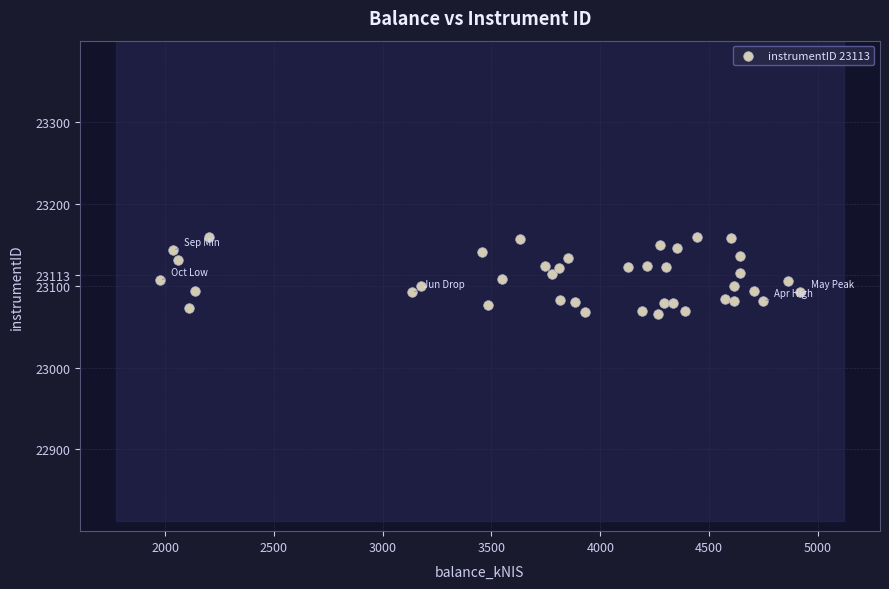

What is the range of X values (max minus min)?

2943.5